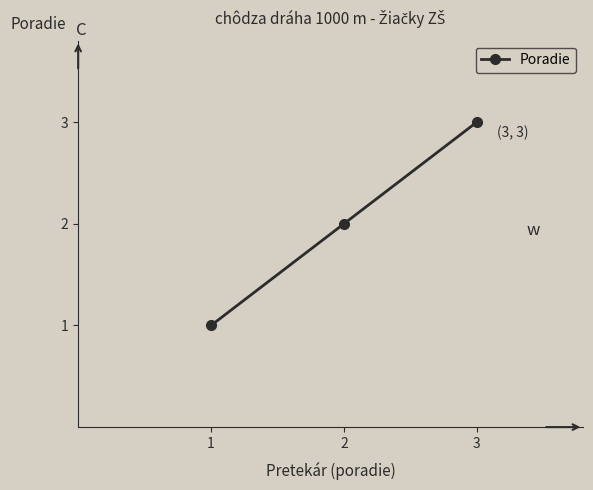

Rank the categories by value from lowest to highest.

1, 2, 3